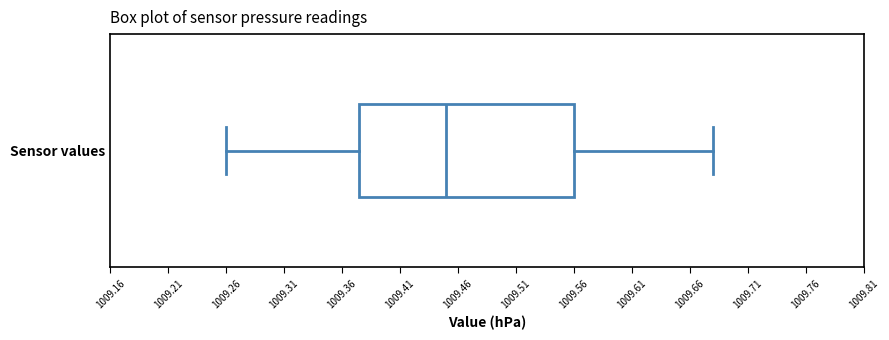

Where is the right edge of the box for Sensor values on the x-axis? The values are not printed on the chart, so give them approximately, as read against the axis.

1009.560